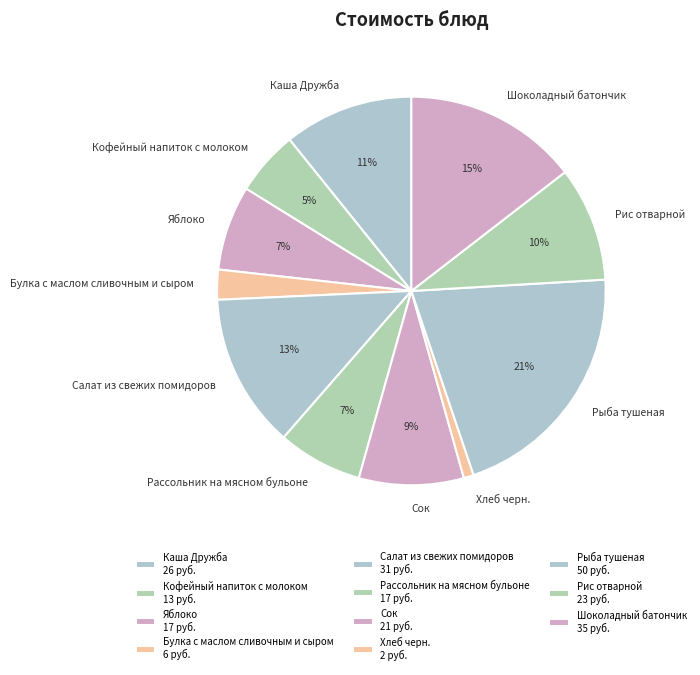

How many segments does this pie chart have?

11